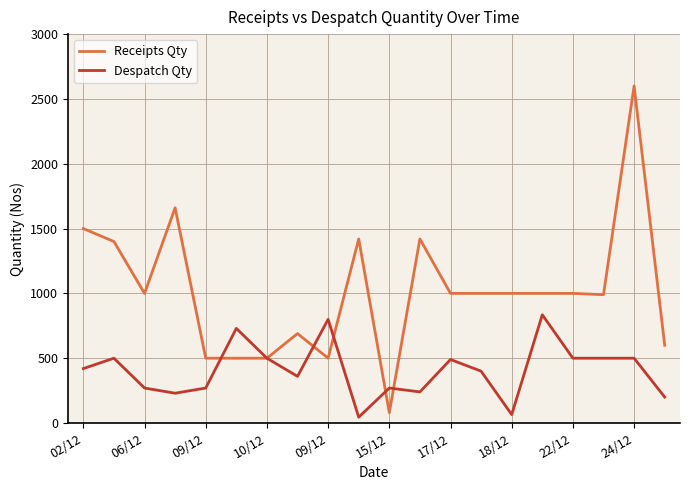

What is the maximum value for Receipts Qty?

2600